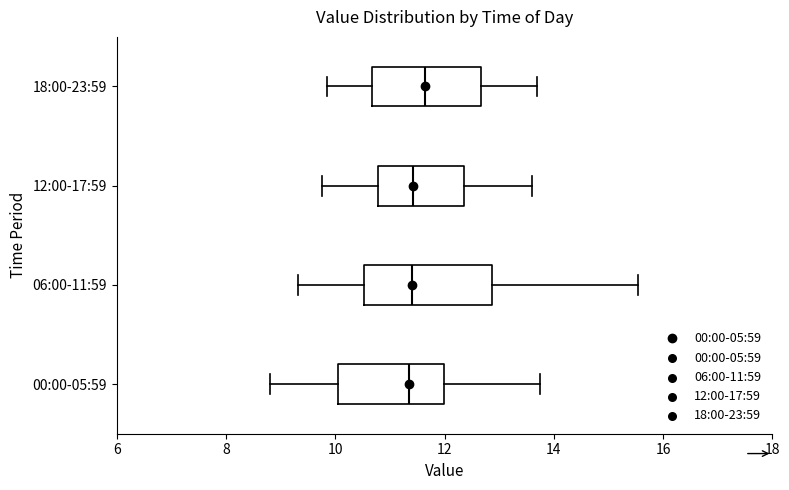

Comparing the boxes themselves (not the whiskers), which one is the widest?

06:00-11:59